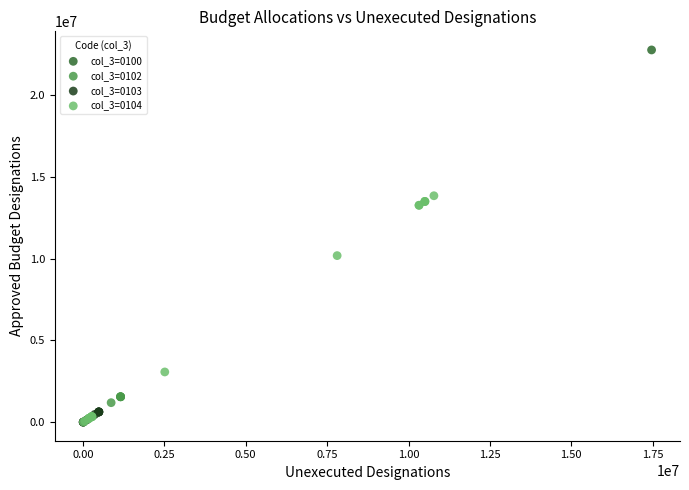

What are all the series names shown in the legend?

col_3=0100, col_3=0102, col_3=0103, col_3=0104